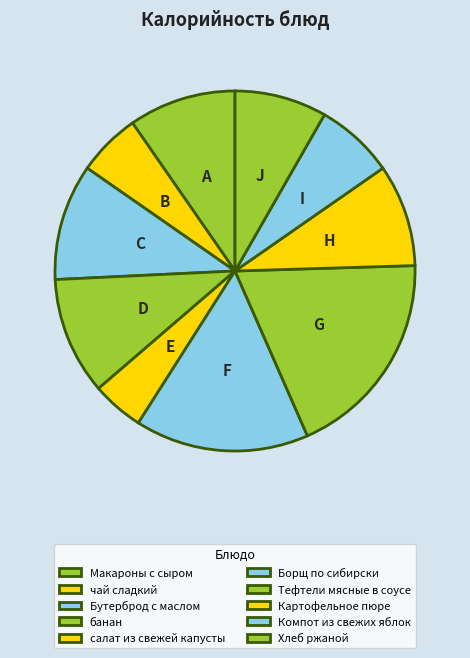

Is it true that чай сладкий is 1% of the pie?

False